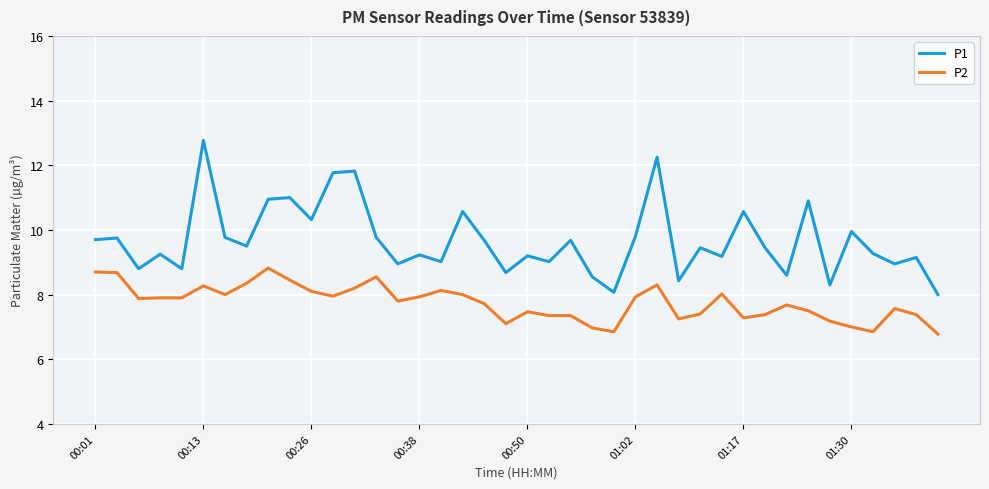

List the series in order of their peak value, highest first.

P1, P2